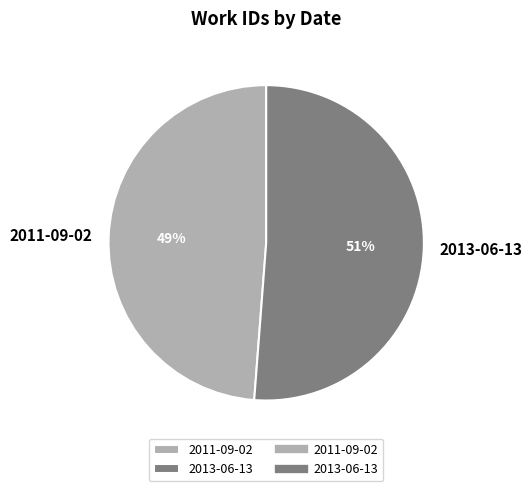

Between 2013-06-13 and 2011-09-02, which is larger?

2013-06-13